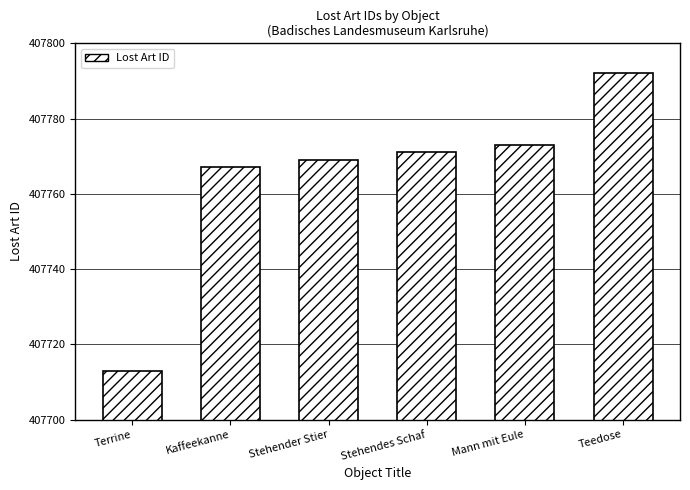

Is it true that the value at Teedose is 407792?

True